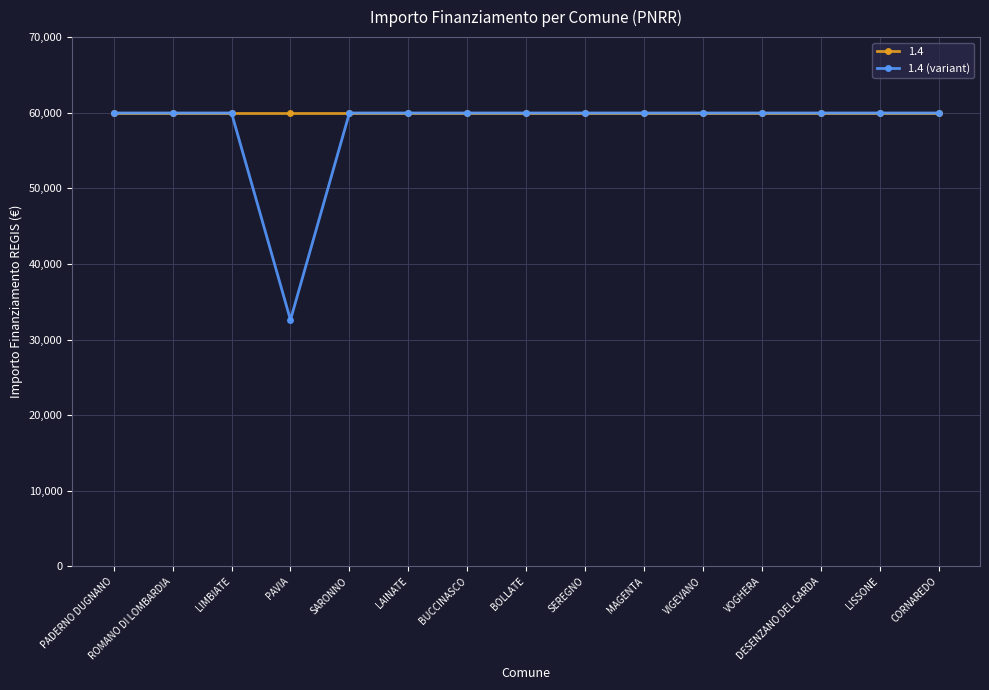

What is the label of the 5th point from the right?

VIGEVANO